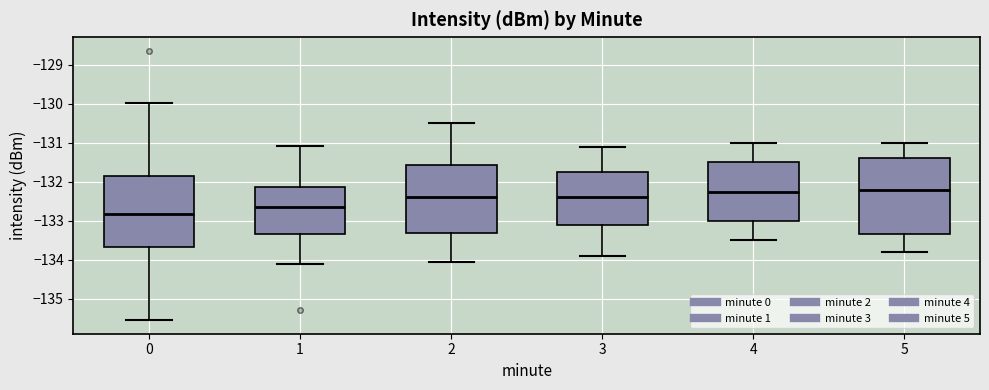

Reading left to right, read every box against the y-axis: the position of its median line, the range the box covers, and the ends of its whiskers. The values are not printed on the chart, so give them approximately, as read against the axis.

0: median -132.8, box -133.7 to -131.9, whiskers -135.6 to -130.0
1: median -132.6, box -133.3 to -132.1, whiskers -134.1 to -131.1
2: median -132.4, box -133.3 to -131.6, whiskers -134.0 to -130.5
3: median -132.4, box -133.1 to -131.7, whiskers -133.9 to -131.1
4: median -132.2, box -133.0 to -131.5, whiskers -133.5 to -131.0
5: median -132.2, box -133.3 to -131.4, whiskers -133.8 to -131.0